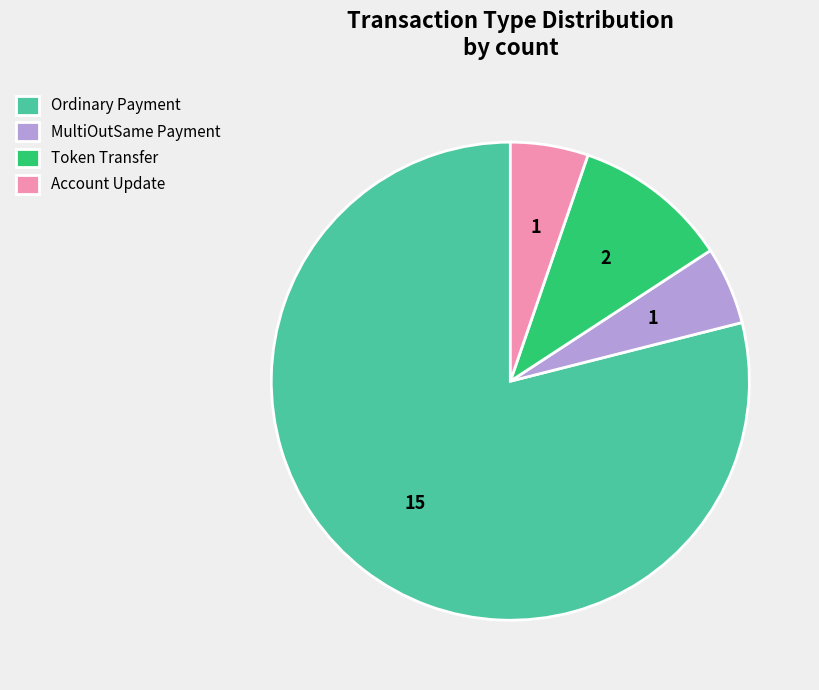

Which category accounts for the majority?

Ordinary Payment